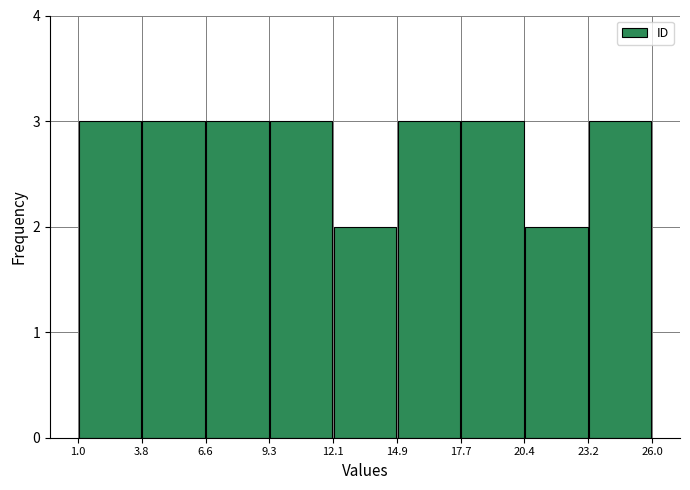

Reading left to right, list every bar in this chart as the range it spans on the x-axis followed by its height. The values are not printed on the chart, so give them approximately, as read against the axis.

1.0 to 3.8: 3
3.8 to 6.6: 3
6.6 to 9.3: 3
9.3 to 12.1: 3
12.1 to 14.9: 2
14.9 to 17.7: 3
17.7 to 20.4: 3
20.4 to 23.2: 2
23.2 to 26.0: 3